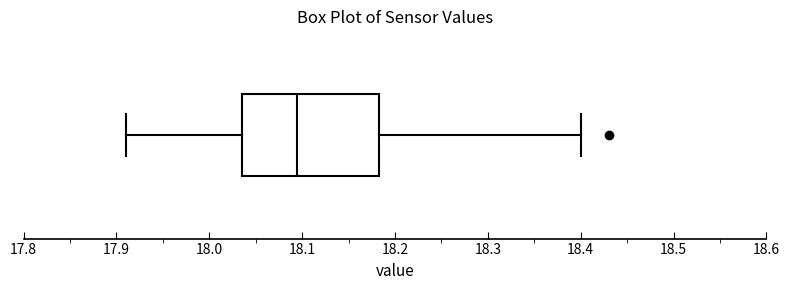

Read this box plot against the x-axis: the position of the median line, the range covered by the box, and the ends of both whiskers. The values are not printed on the chart, so give them approximately, as read against the axis.

median 18.10, box 18.04 to 18.18, whiskers 17.91 to 18.40